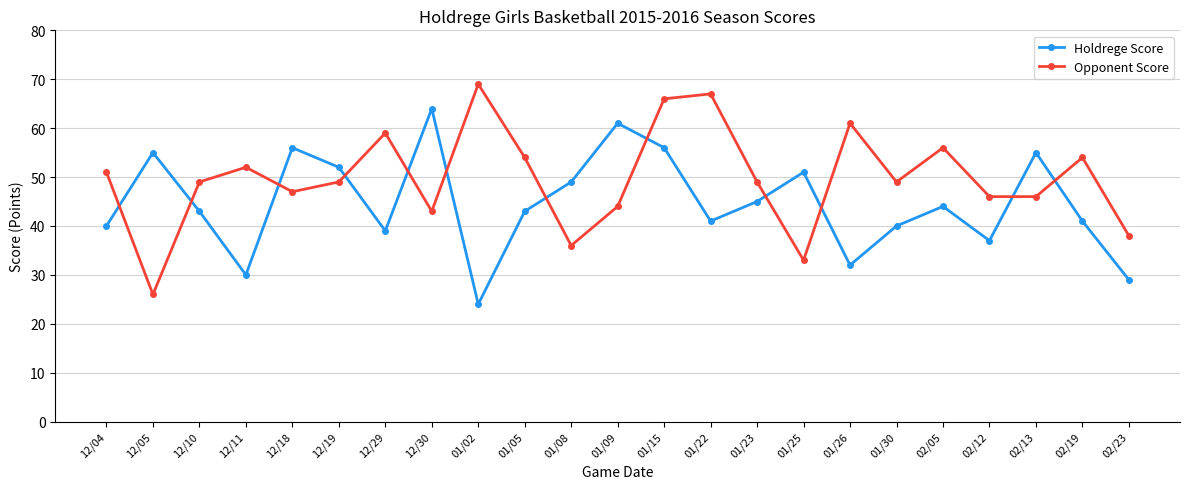

Rank the series by their maximum value, from lowest to highest.

Holdrege Score, Opponent Score